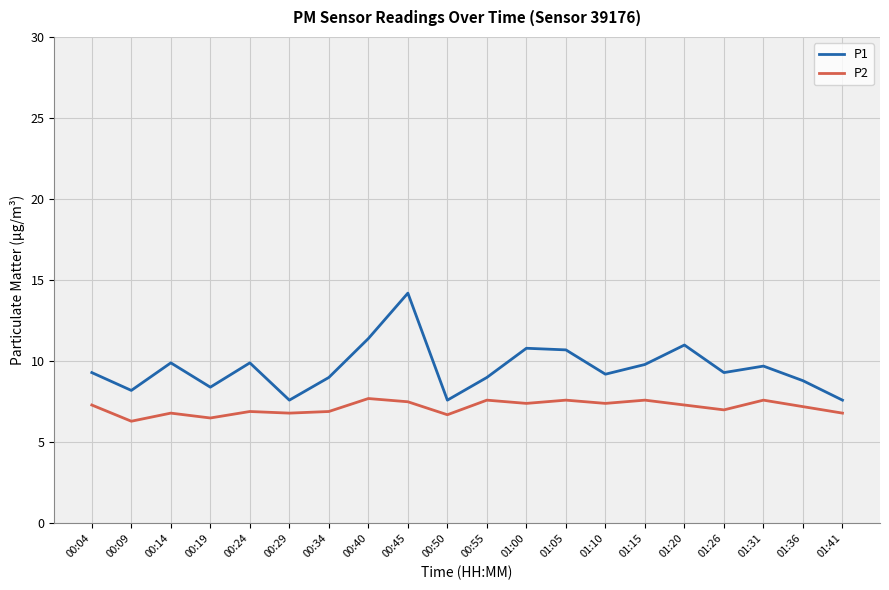

How many series are shown in this chart?

2